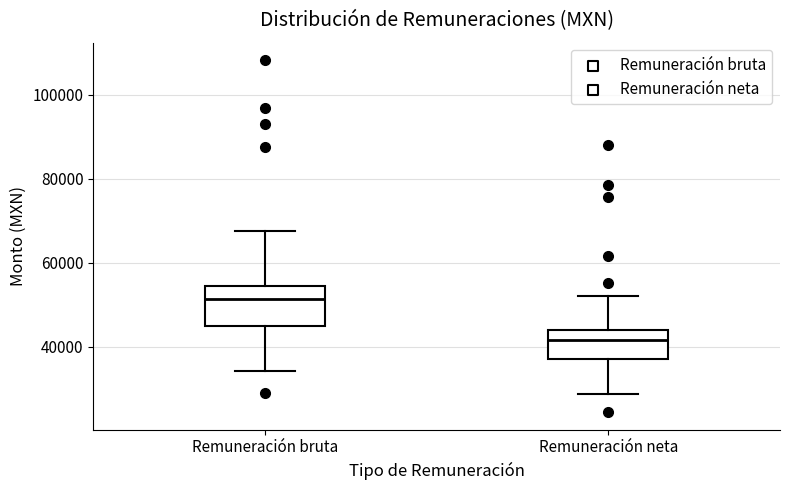

Where is the upper edge of the box for Remuneración neta on the y-axis? The values are not printed on the chart, so give them approximately, as read against the axis.

44000